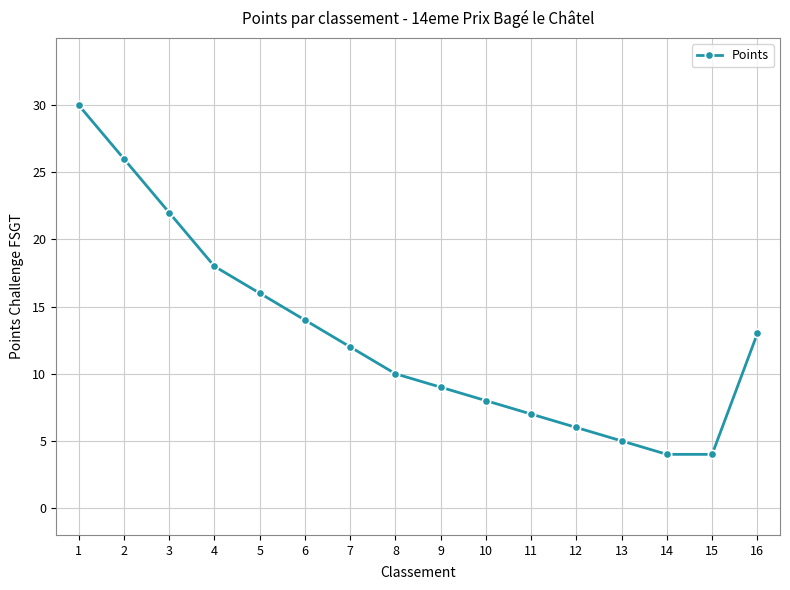

Approximately how many times larger is the value at 12 compared to 9?

0.7